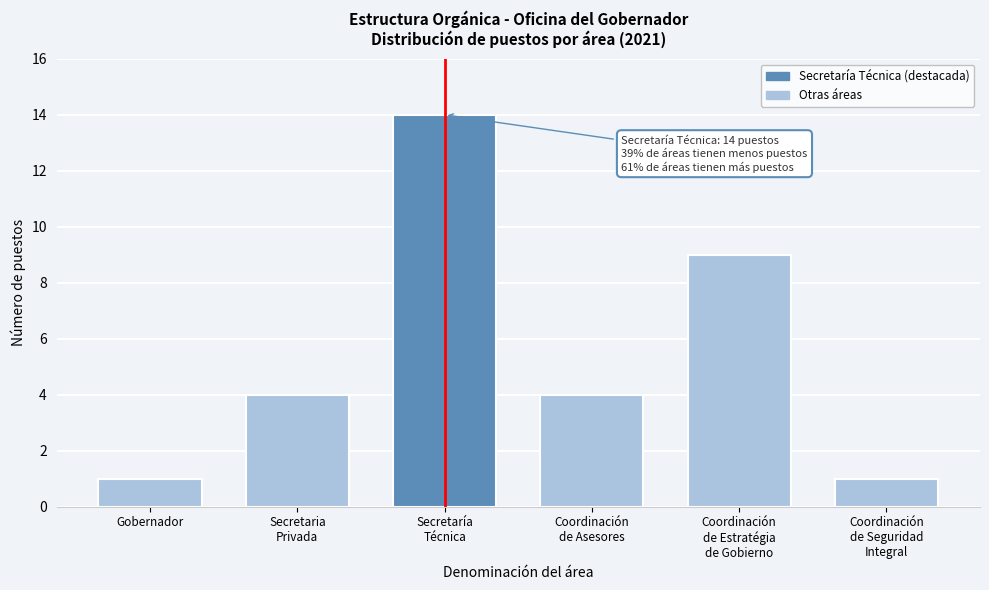

Reading left to right, transcribe all the data shown in this chart.

1	4	14	4	9	1